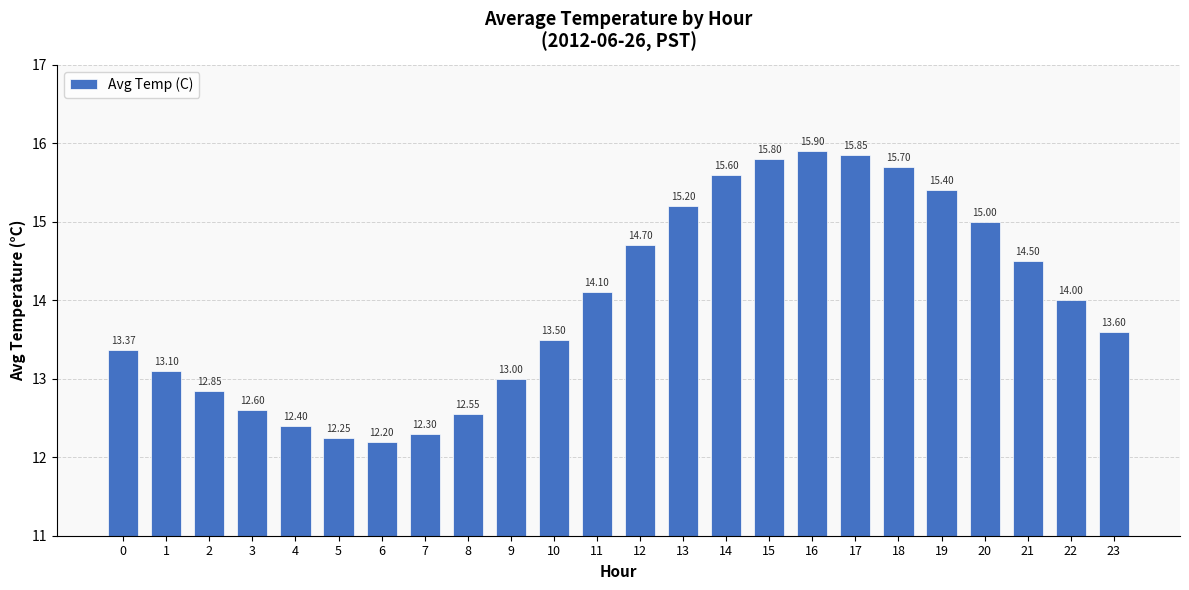

How many distinct data groups are displayed?

1